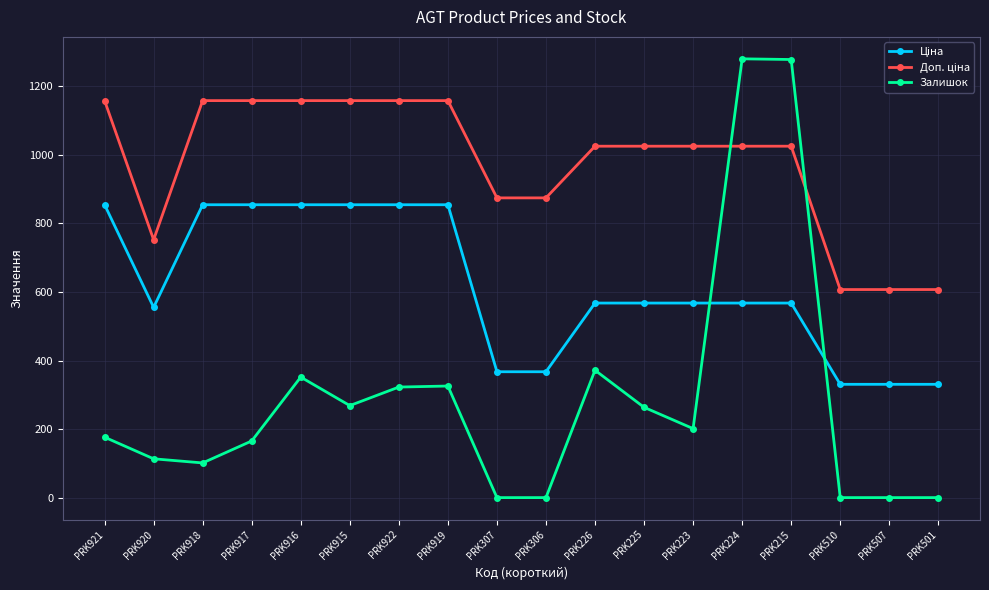

The value of Залишок at PRK915 is 388.9. True or false?

False